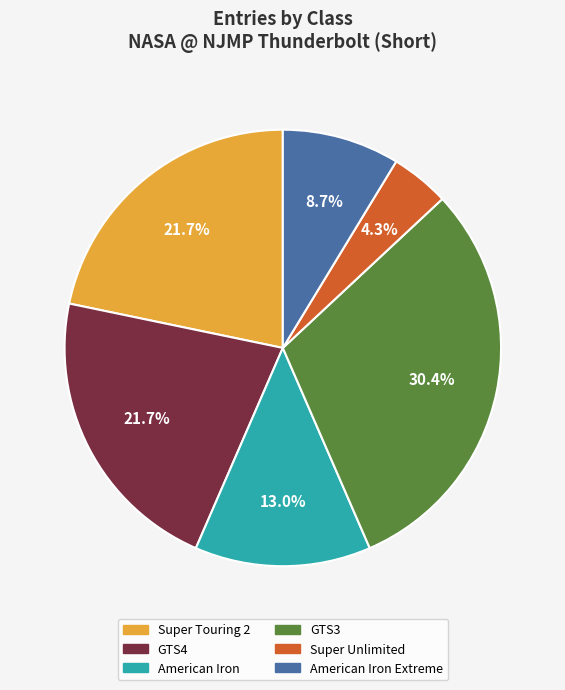

What is the ratio of the value at GTS3 to the value at Super Touring 2?

1.4